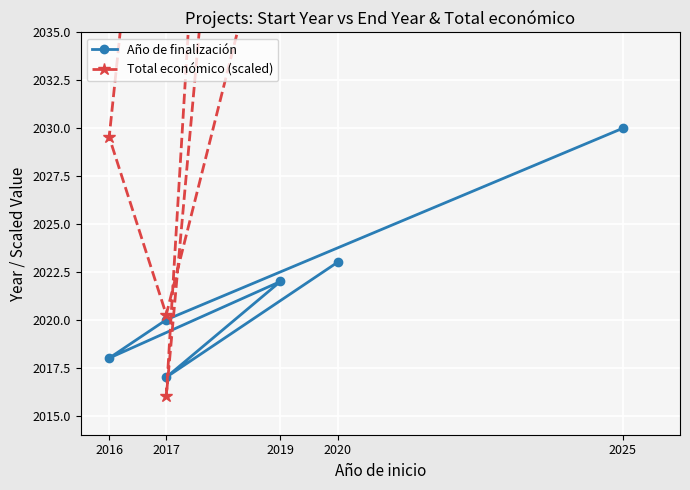

True or false: Total económico (scaled) has more than 2 points higher than both neighbors.

False